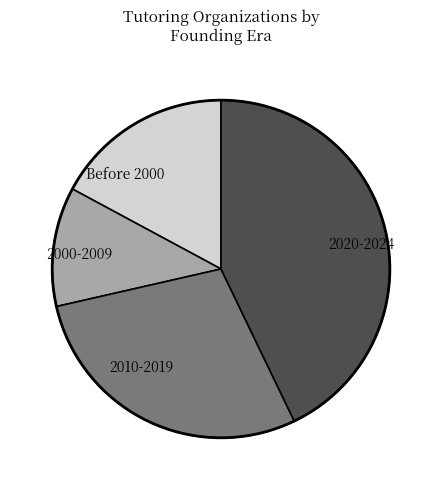

Is the sum of 2000-2009 and Before 2000 greater than half?

No